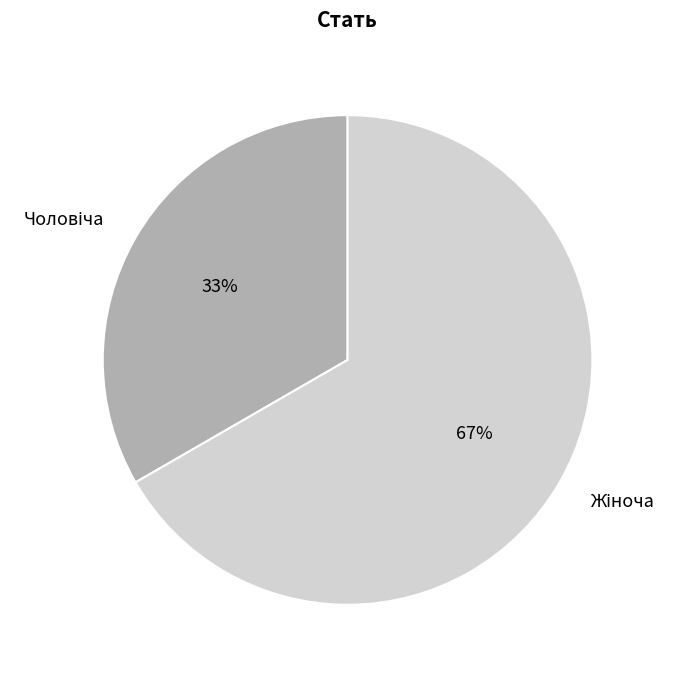

To the nearest percent, what is the average slice percentage?

50%